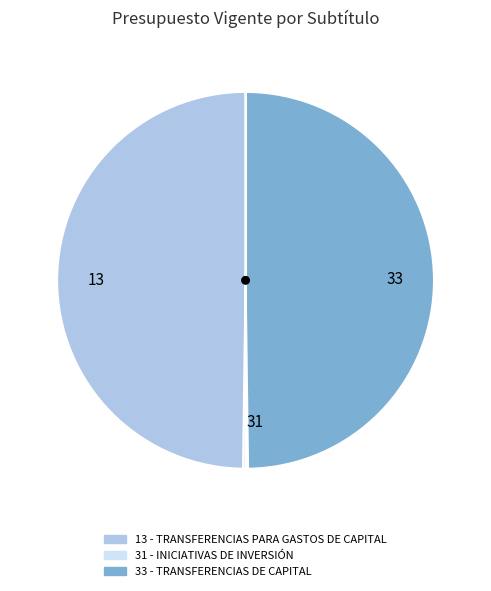

Combined, do 13 and 33 account for over 50%?

Yes